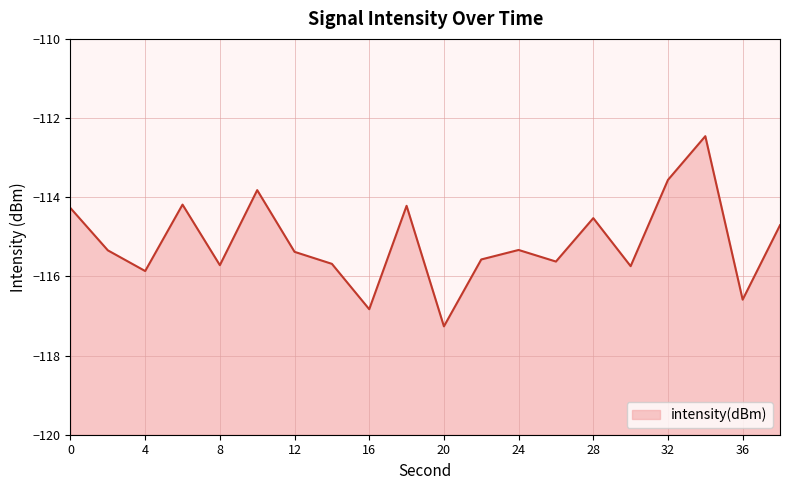

What is the value of the 6th point from the left?

-113.8